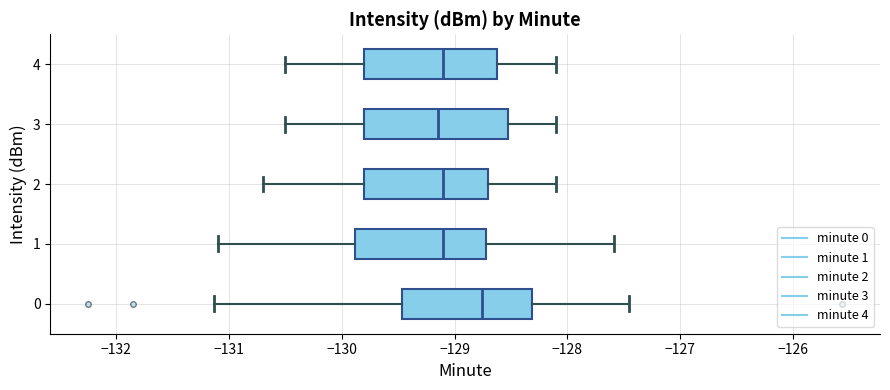

Where is the right edge of the box at y = 1 on the x-axis? The values are not printed on the chart, so give them approximately, as read against the axis.

-128.7